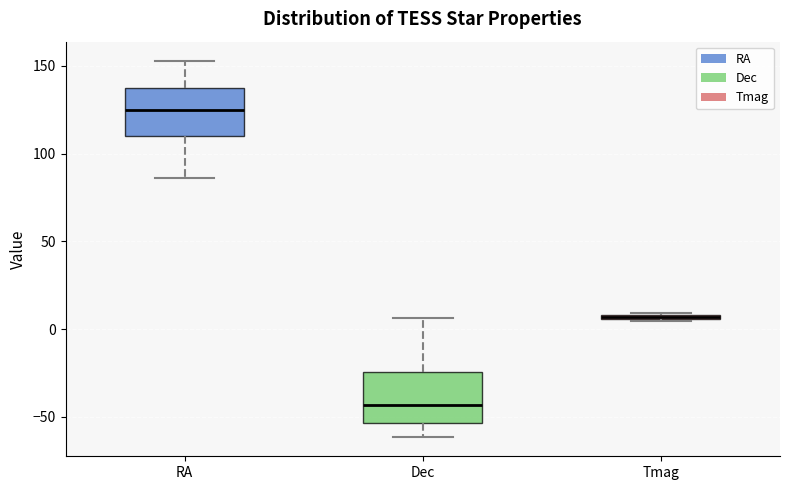

Where is the lower edge of the box for Tmag on the y-axis? The values are not printed on the chart, so give them approximately, as read against the axis.

5